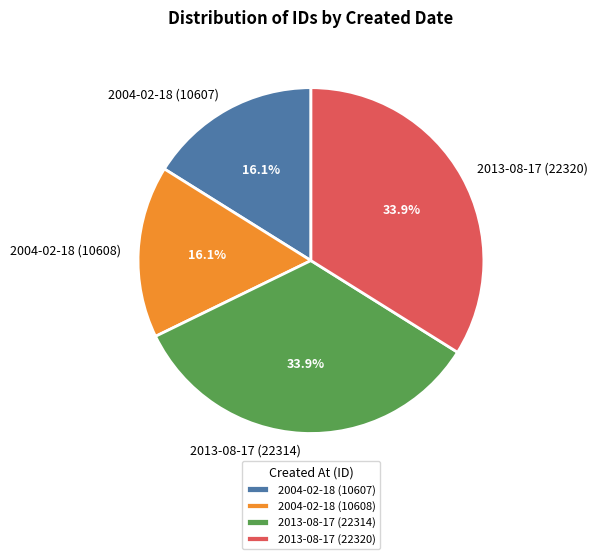

To the nearest percent, what is the difference between the largest and smallest slice percentages?

18%